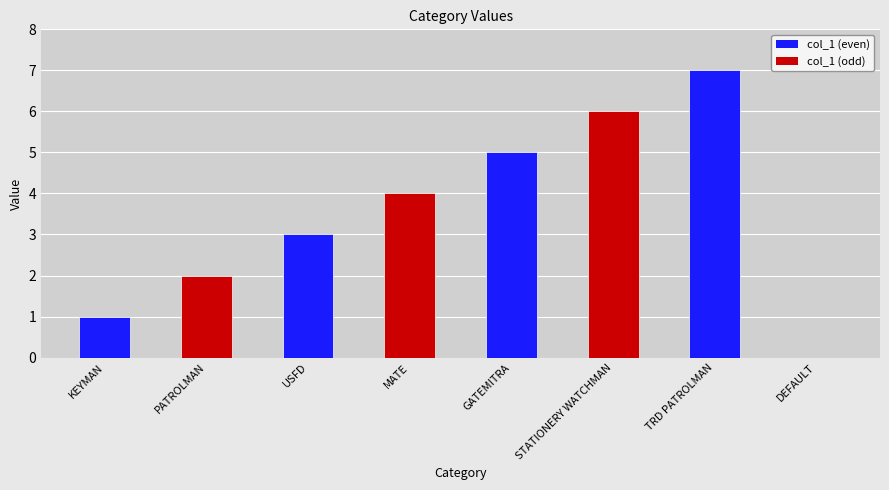

Where is the data nearest to the value 3?

USFD